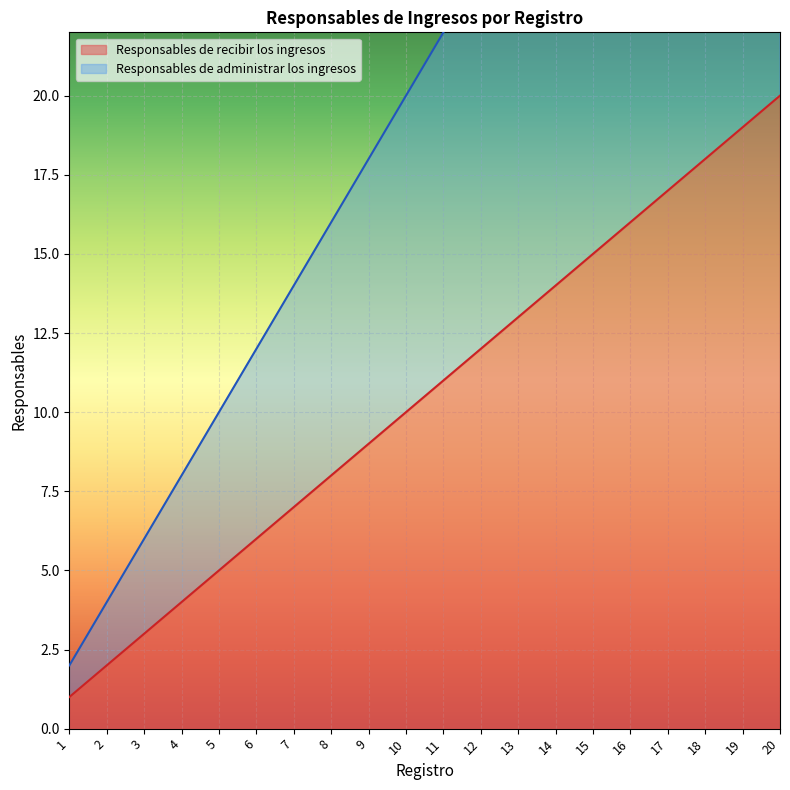

True or false: Responsables de administrar los ingresos has more than 0 points higher than both neighbors.

False